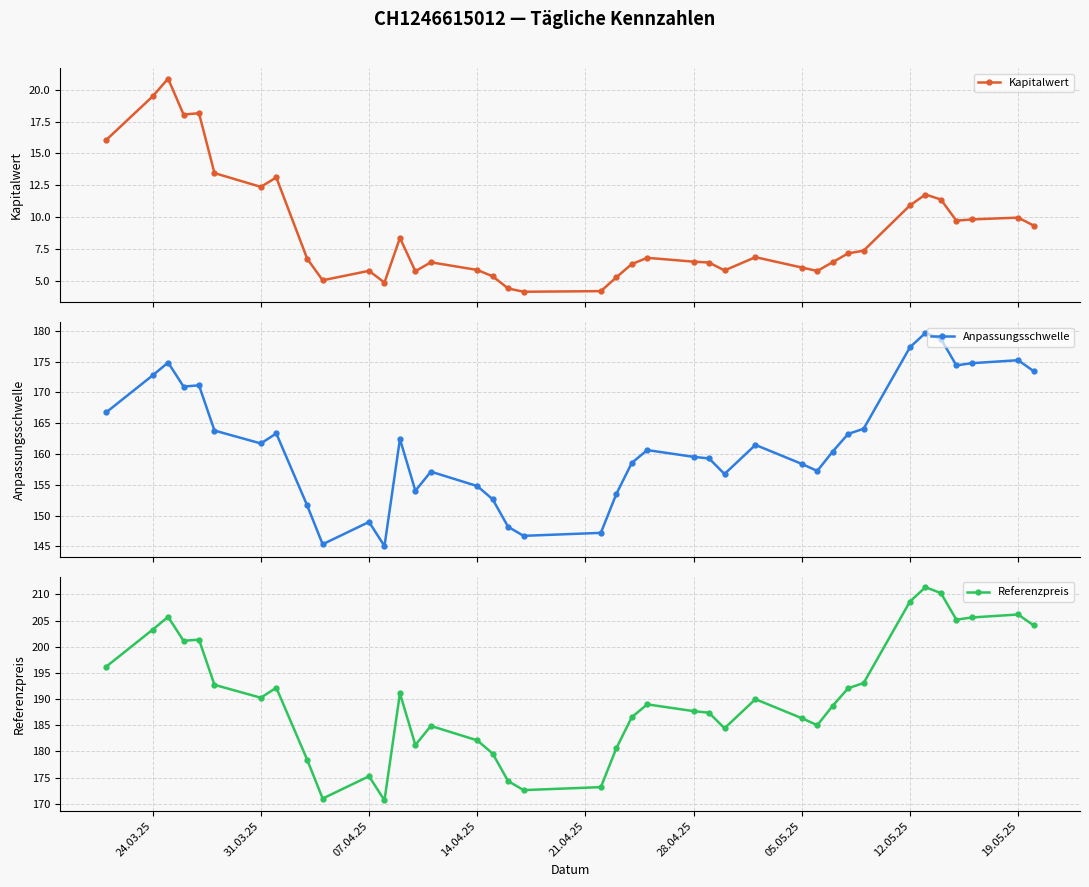

True or false: Kapitalwert and Referenzpreis intersect in this chart.

False